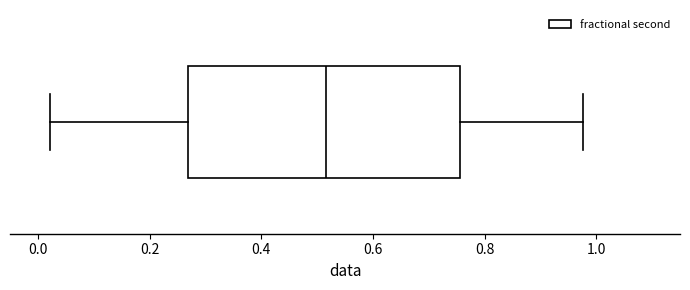

Read this box plot against the x-axis: the position of the median line, the range covered by the box, and the ends of both whiskers. The values are not printed on the chart, so give them approximately, as read against the axis.

median 0.52, box 0.26 to 0.76, whiskers 0.02 to 0.98